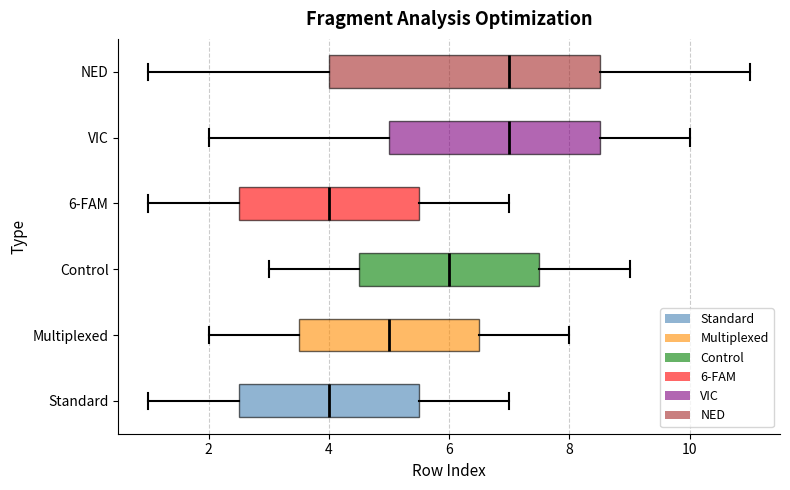

Reading bottom to top, read every box against the x-axis: the position of its median line, the range the box covers, and the ends of its whiskers. The values are not printed on the chart, so give them approximately, as read against the axis.

Standard: median 4.0, box 2.6 to 5.6, whiskers 1.0 to 7.0
Multiplexed: median 5.0, box 3.6 to 6.6, whiskers 2.0 to 8.0
Control: median 6.0, box 4.6 to 7.6, whiskers 3.0 to 9.0
6-FAM: median 4.0, box 2.6 to 5.6, whiskers 1.0 to 7.0
VIC: median 7.0, box 5.0 to 8.6, whiskers 2.0 to 10.0
NED: median 7.0, box 4.0 to 8.6, whiskers 1.0 to 11.0